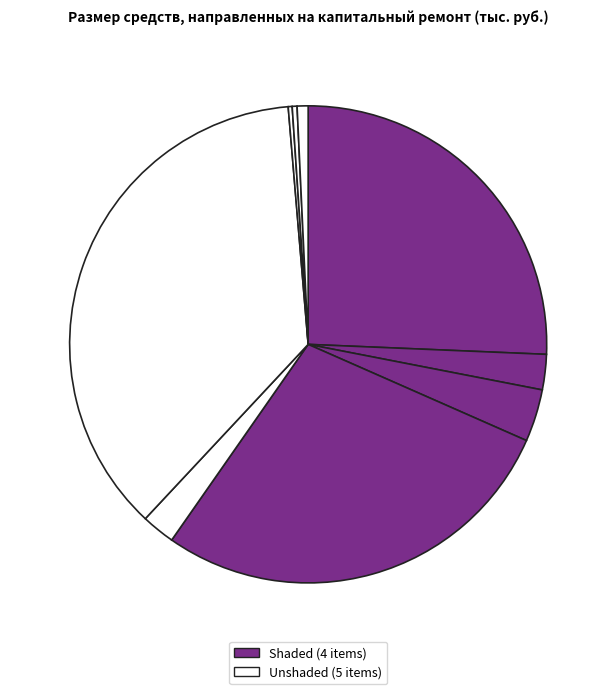

What is the smallest slice in the pie chart?

Установка коллективных (общедомовых) ПУ